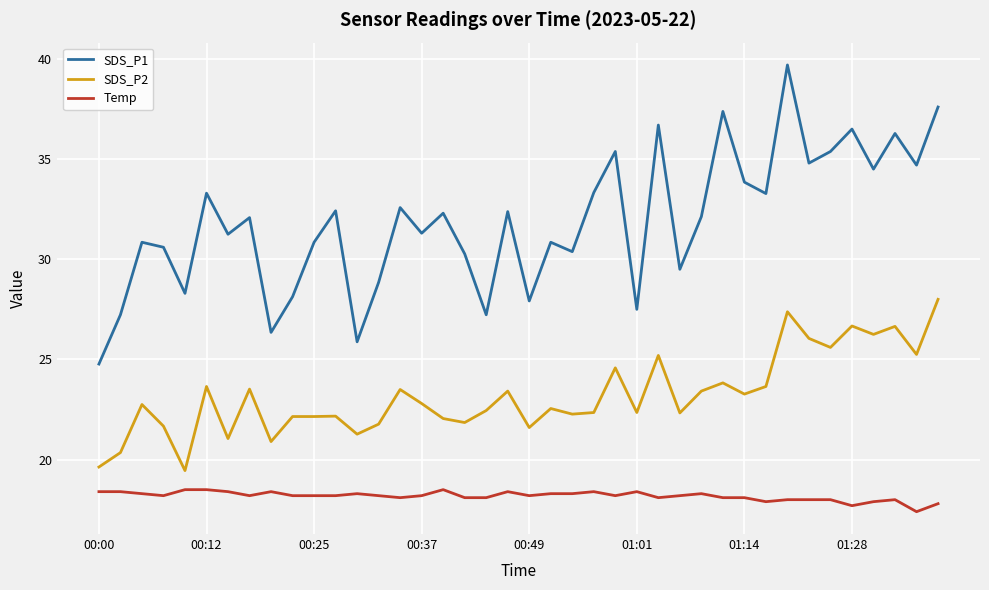

Rank the series by their maximum value, from lowest to highest.

Temp, SDS_P2, SDS_P1